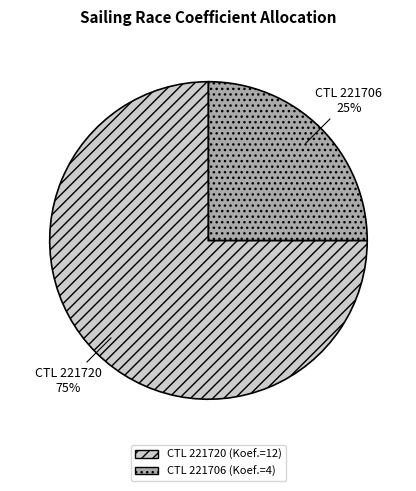

Is there any slice that represents more than half of the pie?

Yes